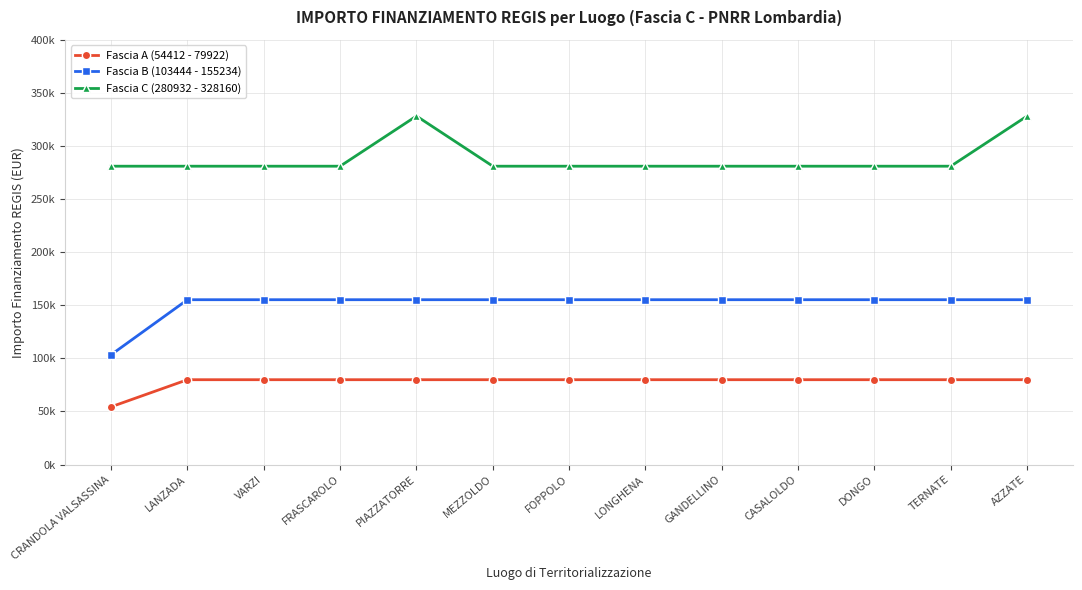

What is the sum of all Fascia B (103444 - 155234) values?

1966252